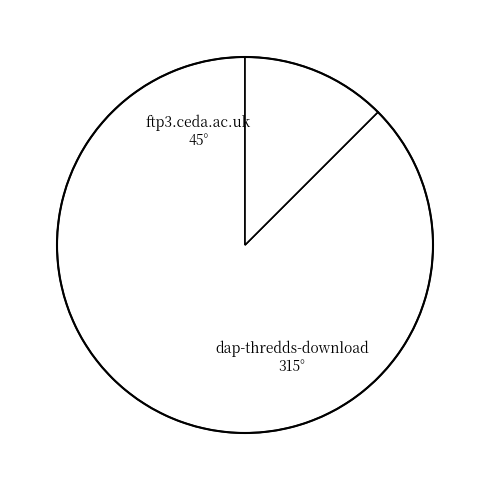

What is the smallest slice in the pie chart?

ftp3.ceda.ac.uk